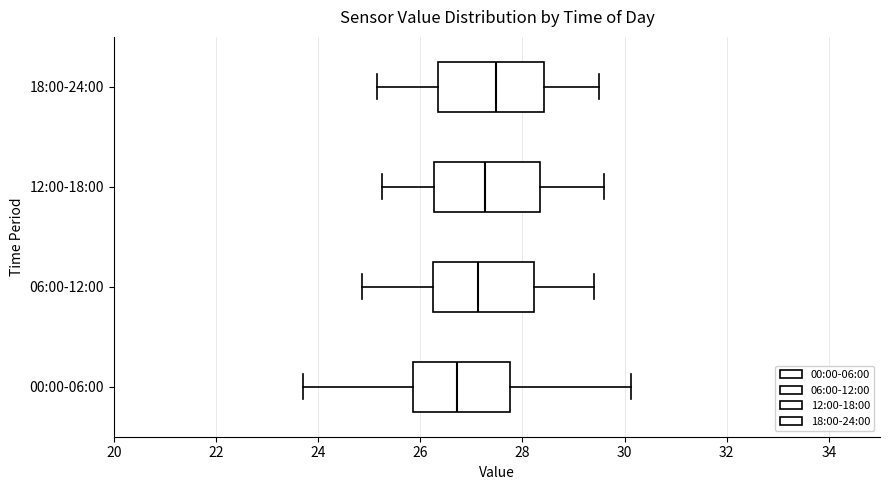

Reading bottom to top, read every box against the x-axis: the position of its median line, the range the box covers, and the ends of its whiskers. The values are not printed on the chart, so give them approximately, as read against the axis.

00:00-06:00: median 26.8, box 25.8 to 27.8, whiskers 23.8 to 30.2
06:00-12:00: median 27.2, box 26.2 to 28.2, whiskers 24.8 to 29.4
12:00-18:00: median 27.2, box 26.2 to 28.4, whiskers 25.2 to 29.6
18:00-24:00: median 27.4, box 26.4 to 28.4, whiskers 25.2 to 29.6